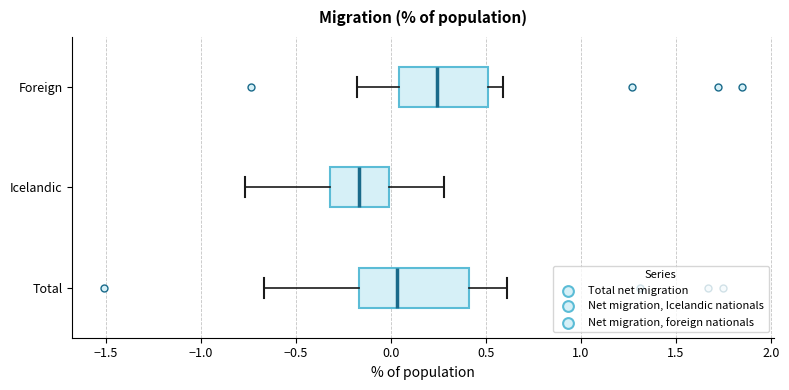

Reading bottom to top, transcribe this box plot: for each box, give where its median line is, the range the box spans, and where its two whiskers end, as read against the x-axis. The values are not printed on the chart, so give them approximately, as read against the axis.

Total: median 0.05, box -0.15 to 0.40, whiskers -0.65 to 0.60
Icelandic: median -0.15, box -0.30 to 0.00, whiskers -0.75 to 0.30
Foreign: median 0.25, box 0.05 to 0.50, whiskers -0.20 to 0.60